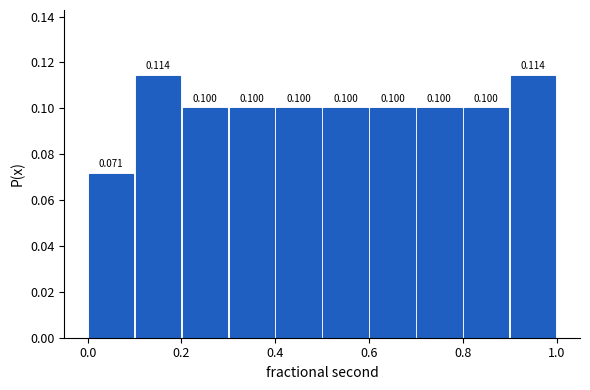

Reading left to right, list every bar in this chart as the range it spans on the x-axis followed by its height.

0.0 to 0.1: 0.071
0.1 to 0.2: 0.114
0.2 to 0.3: 0.100
0.3 to 0.4: 0.100
0.4 to 0.5: 0.100
0.5 to 0.6: 0.100
0.6 to 0.7: 0.100
0.7 to 0.8: 0.100
0.8 to 0.9: 0.100
0.9 to 1.0: 0.114